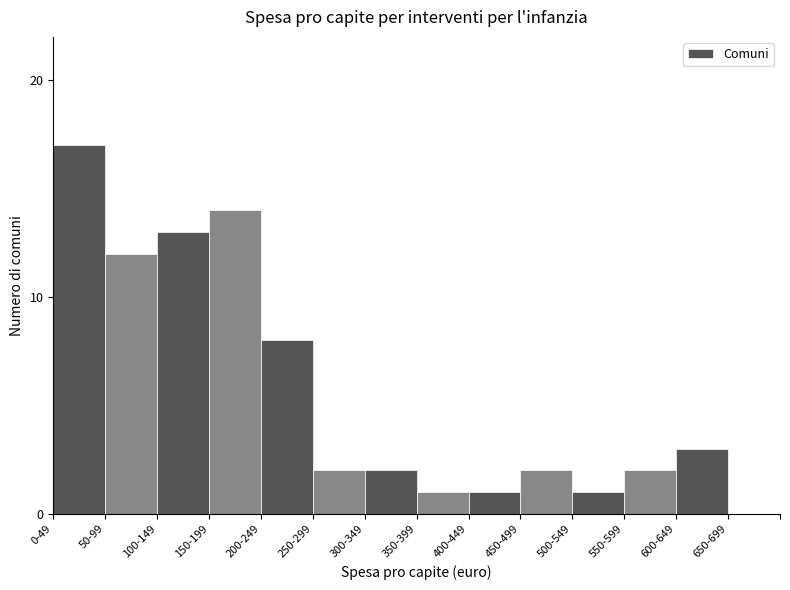

Reading right to left, list all the values displayed in this chart.

650-699=0	600-649=3	550-599=2	500-549=1	450-499=2	400-449=1	350-399=1	300-349=2	250-299=2	200-249=8	150-199=14	100-149=13	50-99=12	0-49=17